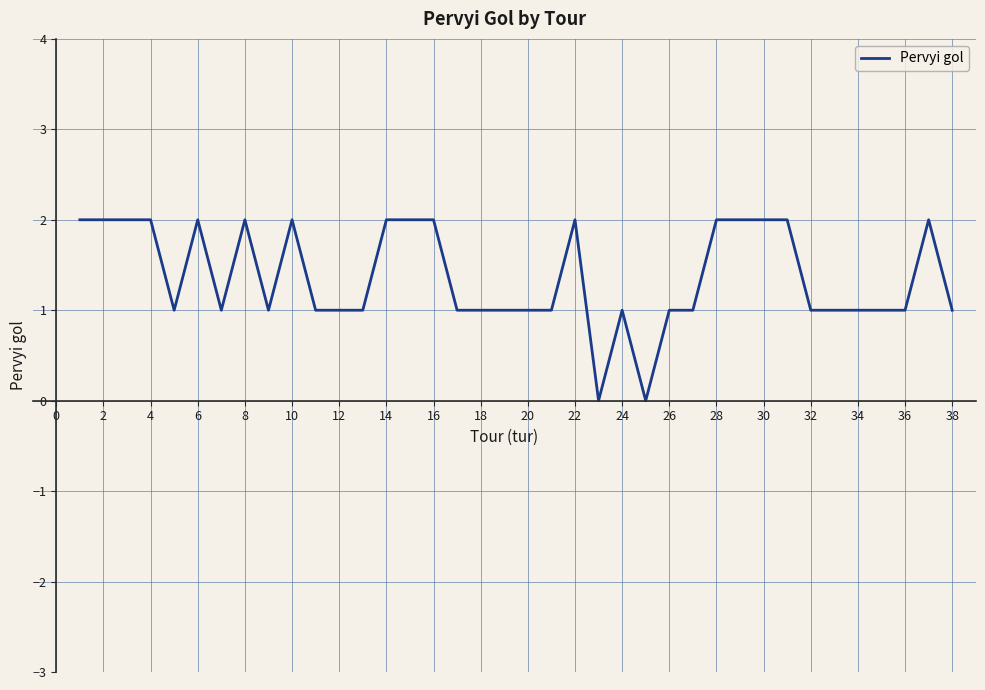

Does the chart display data point markers on the line(s)?

No